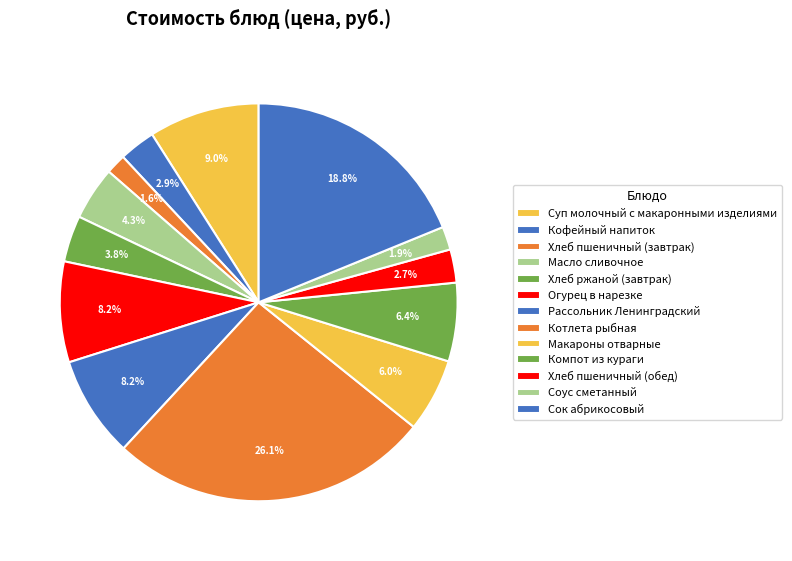

To the nearest percent, what is the combined percentage of Котлета рыбная and Хлеб ржаной (завтрак)?

30%